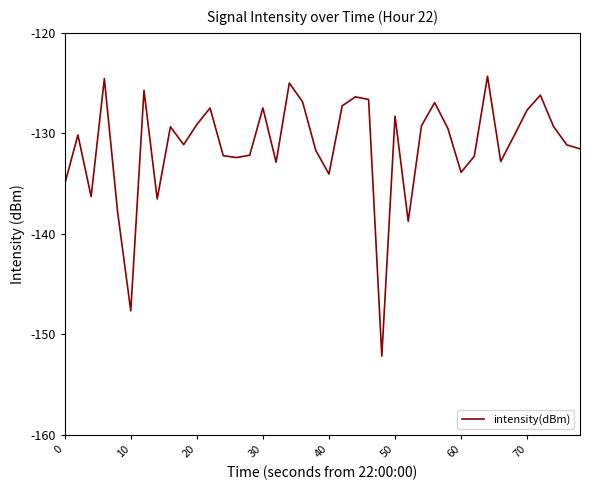

What is the difference between the maximum and minimum values?

27.8